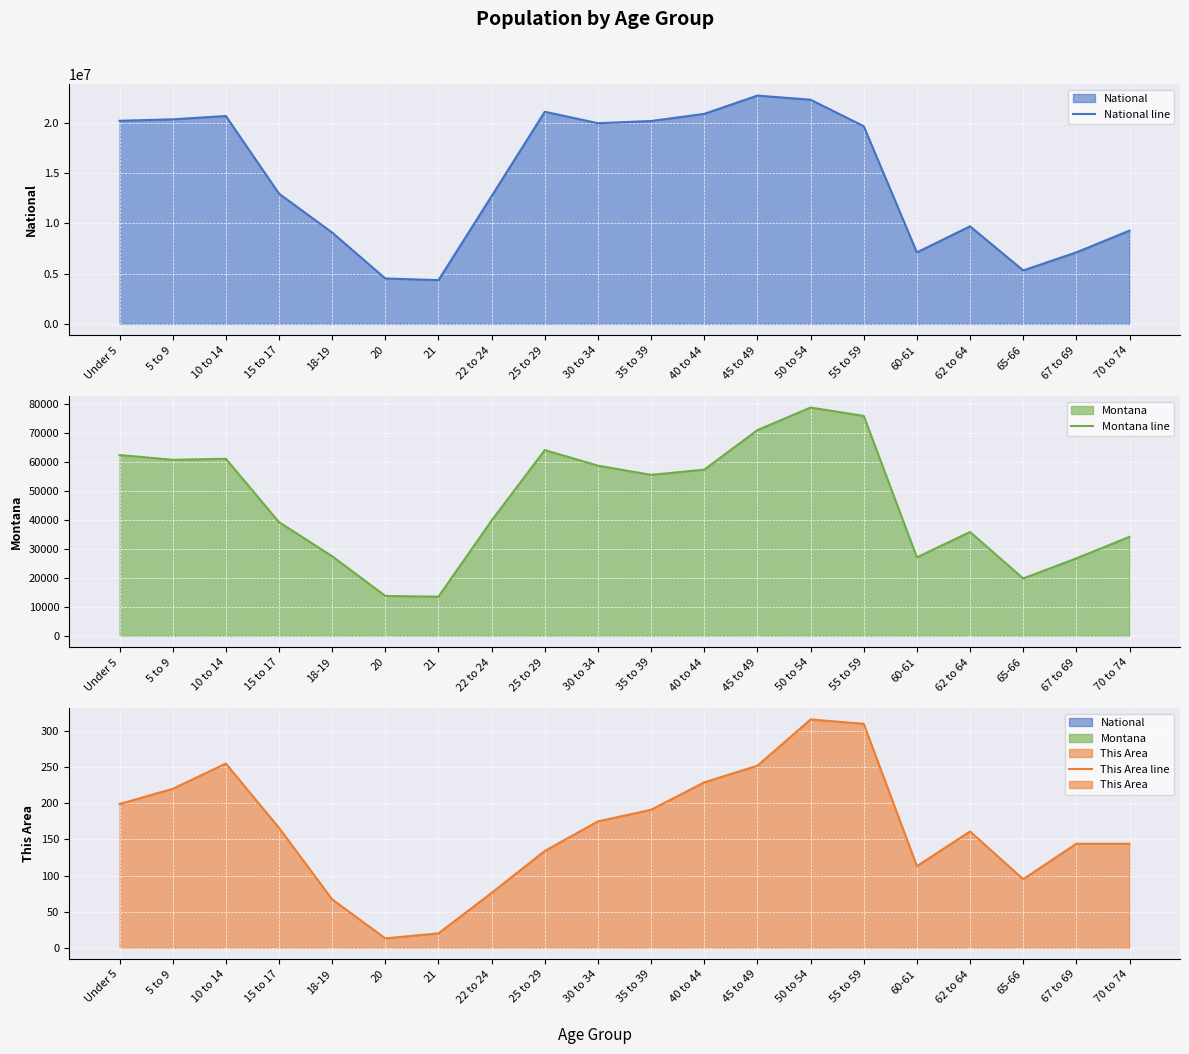

Count the number of categories in the chart.

20